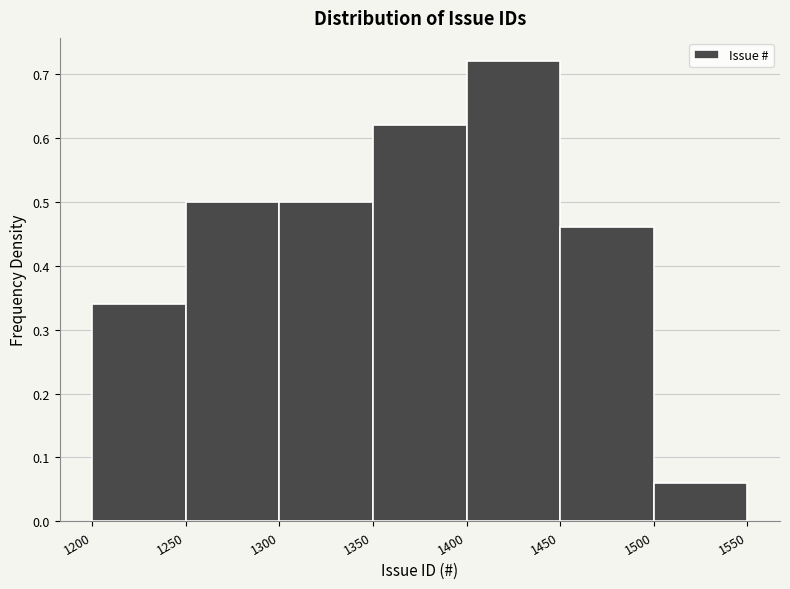

Reading left to right, transcribe this chart: for each bar, give the range it covers on the x-axis and its height. The values are not printed on the chart, so give them approximately, as read against the axis.

1200 to 1250: 0.34
1250 to 1300: 0.50
1300 to 1350: 0.50
1350 to 1400: 0.62
1400 to 1450: 0.72
1450 to 1500: 0.46
1500 to 1550: 0.06